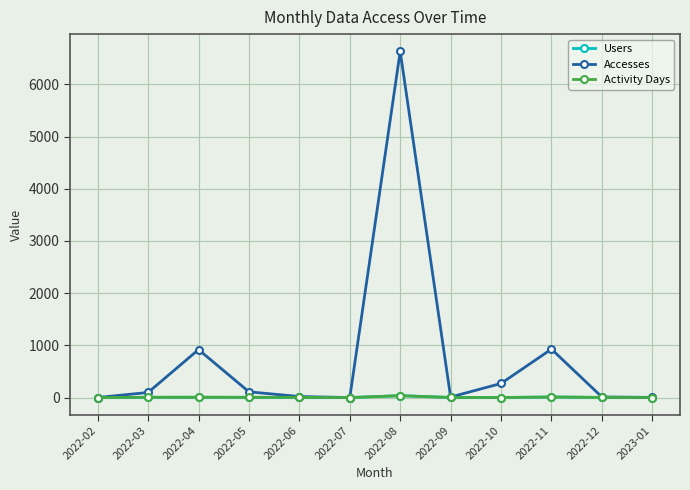

True or false: Activity Days has more than 0 points higher than both neighbors.

True